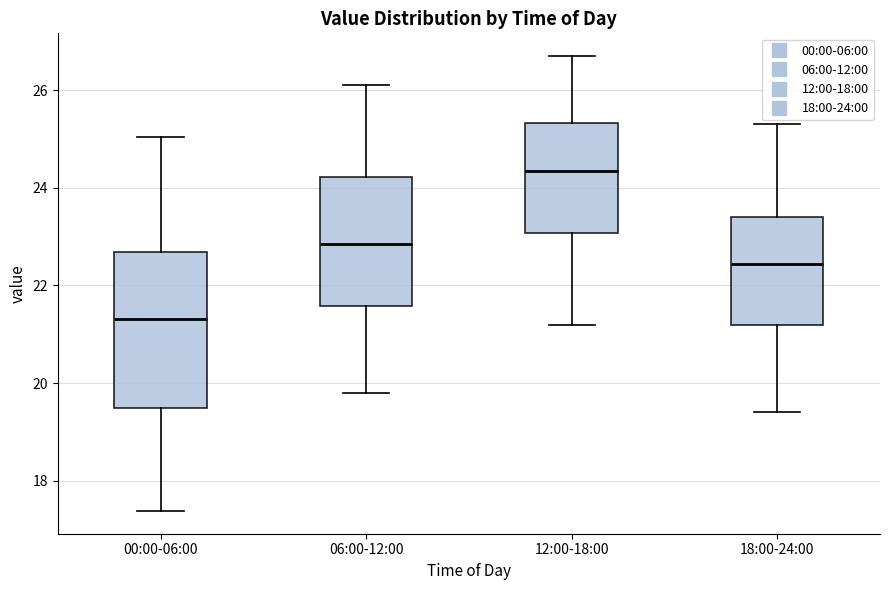

Which box is the tallest, from its lower edge to its upper edge?

00:00-06:00